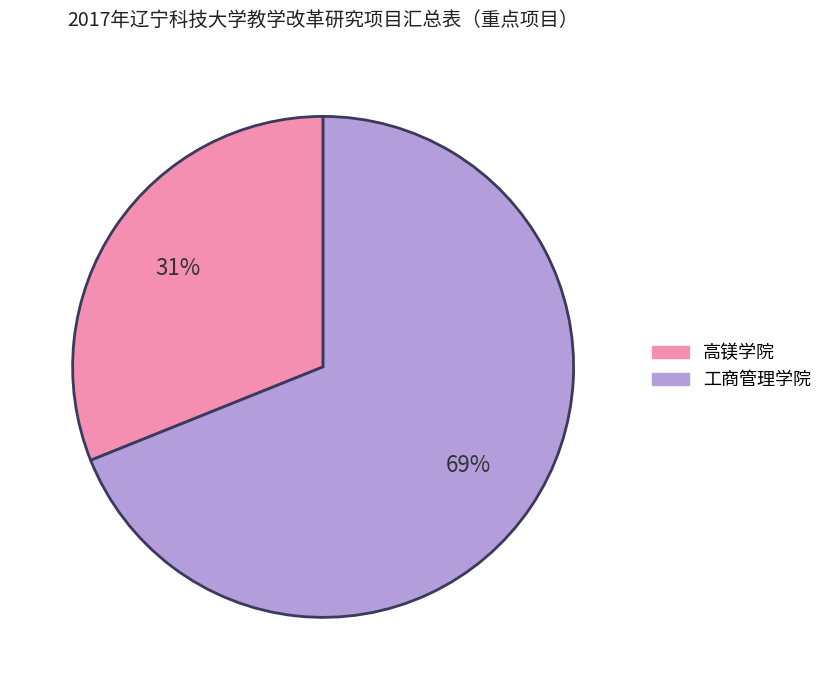

What is the smallest slice in the pie chart?

高镁学院